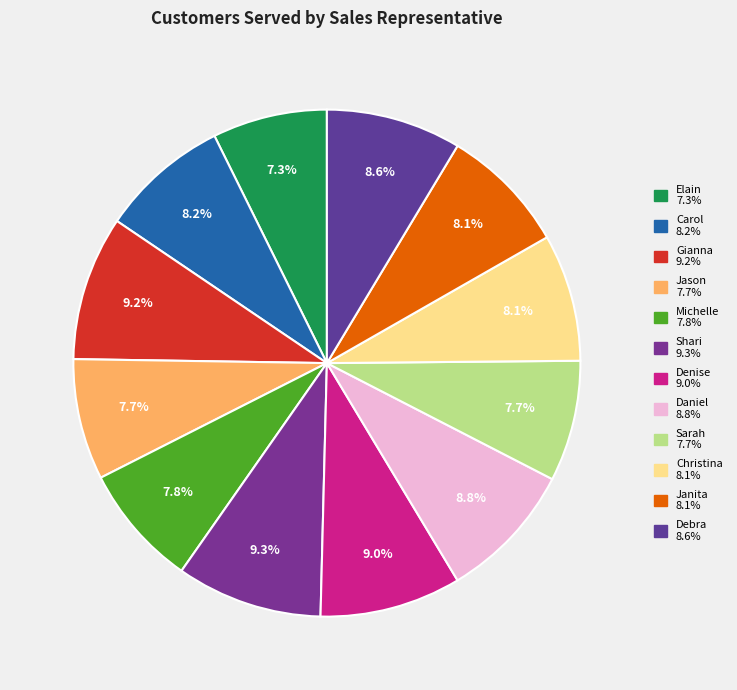

Count the number of slices in the pie.

12